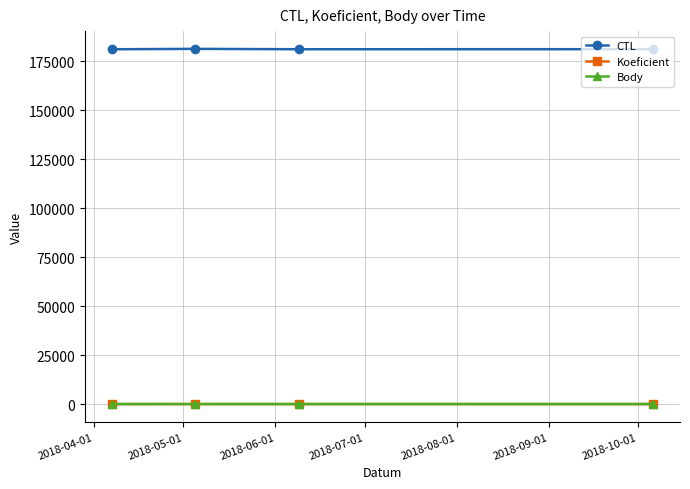

True or false: Body and CTL intersect in this chart.

False